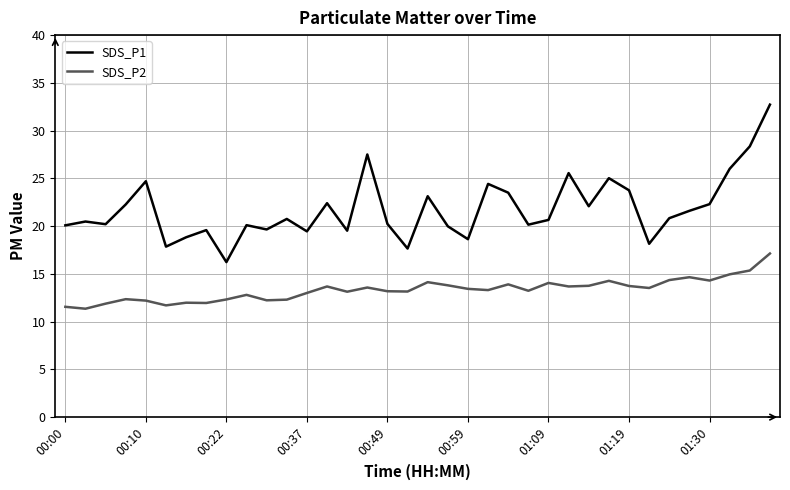

Rank the series by their average value, from lowest to highest.

SDS_P2, SDS_P1